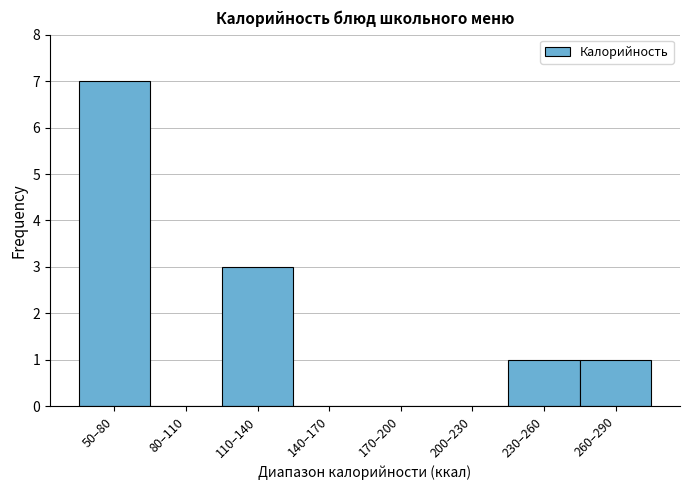

Reading right to left, extract all data points from this chart.

260–290=1	230–260=1	200–230=0	170–200=0	140–170=0	110–140=3	80–110=0	50–80=7